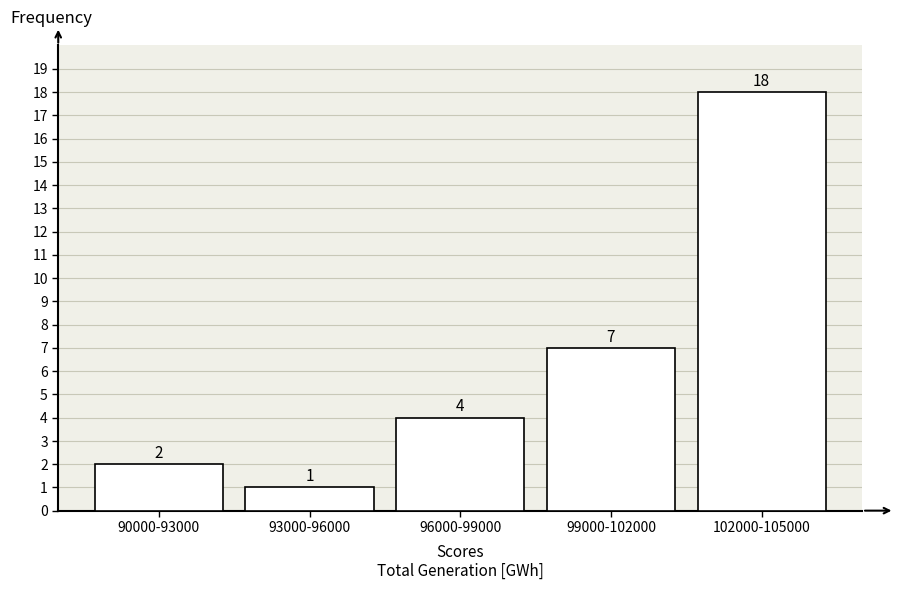

Reading right to left, list all the values displayed in this chart.

18	7	4	1	2